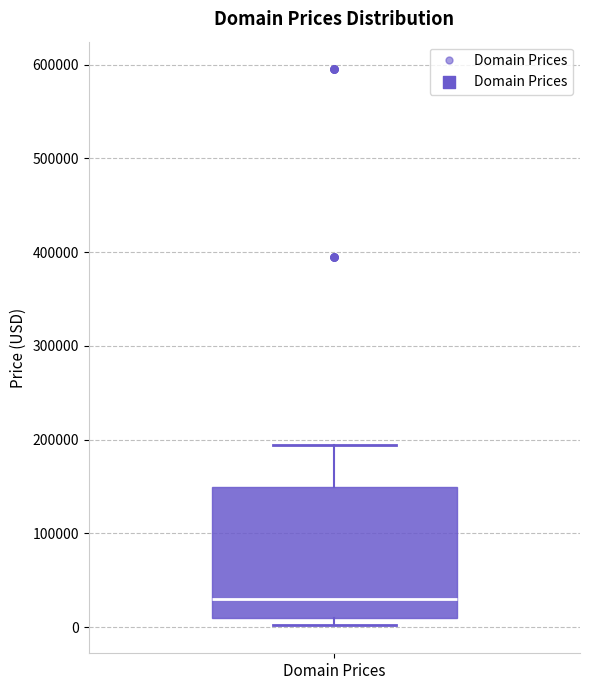

Where is the lower edge of the box for Domain Prices on the y-axis? The values are not printed on the chart, so give them approximately, as read against the axis.

10000